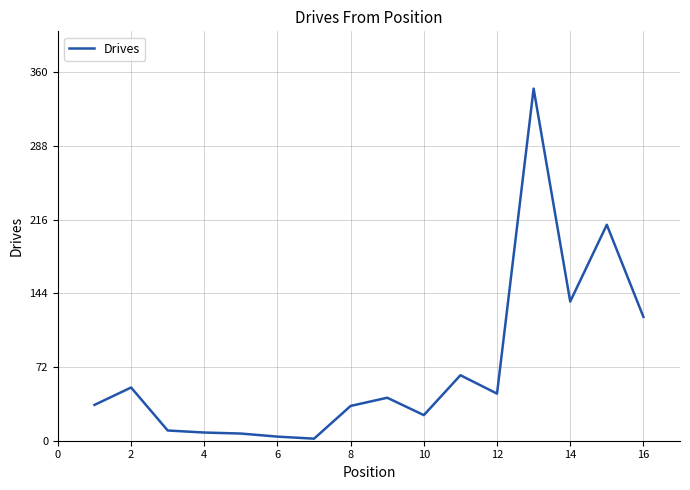

What is the difference between the maximum and minimum values?

342